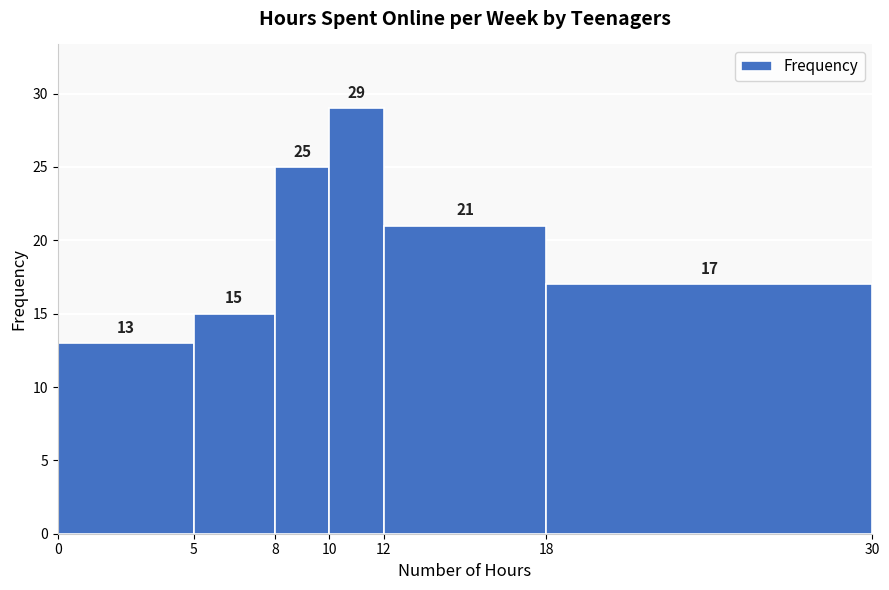

Reading left to right, transcribe this chart: for each bar, give the range it covers on the x-axis and its height.

0 to 5: 13
5 to 8: 15
8 to 10: 25
10 to 12: 29
12 to 18: 21
18 to 30: 17